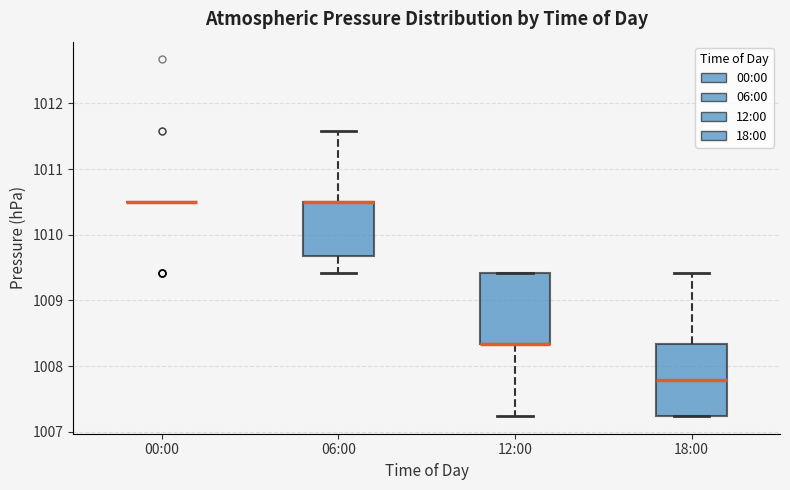

Reading left to right, transcribe this box plot: for each box, give where its median line is, the range the box spans, and where its two whiskers end, as read against the y-axis. The values are not printed on the chart, so give them approximately, as read against the axis.

00:00: box collapsed to a line at 1010.5, whiskers 1010.5 to 1010.5
06:00: median 1010.5 (drawn on the box's upper edge), box 1009.7 to 1010.5, whiskers 1009.4 to 1011.6
12:00: median 1008.3 (drawn on the box's lower edge), box 1008.3 to 1009.4, whiskers 1007.2 to 1009.4
18:00: median 1007.8, box 1007.2 to 1008.3, whiskers 1007.2 to 1009.4